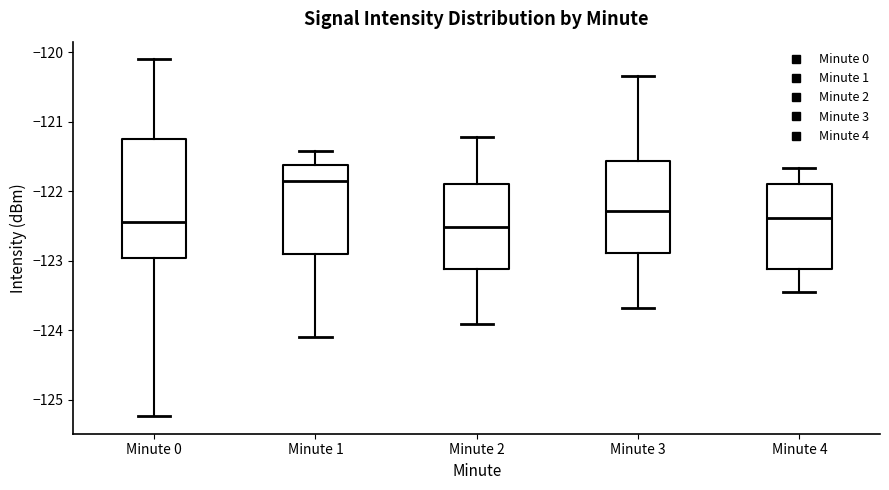

Comparing the boxes themselves (not the whiskers), which one is the tallest?

Minute 0